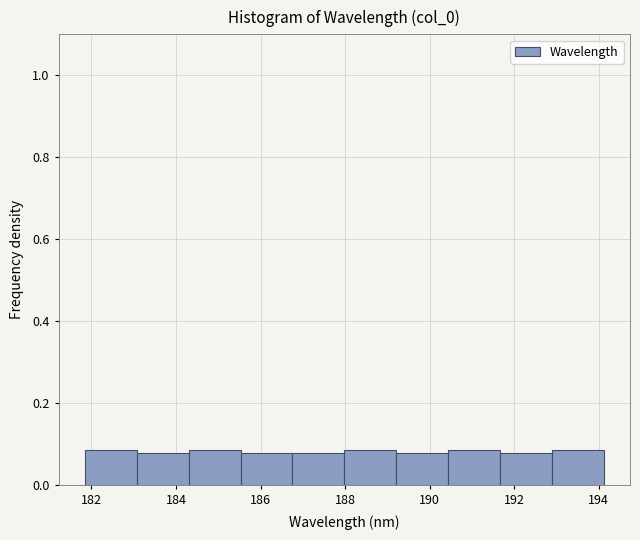

Reading left to right, transcribe this chart: for each bar, give the range it covers on the x-axis and its height. Neither the bar edges nor the heights are printed on the chart, so give them approximately, as read against the axes.

181.8 to 183.0: 0.08
183.0 to 184.2: 0.08
184.2 to 185.6: 0.08
185.6 to 186.8: 0.08
186.8 to 188.0: 0.08
188.0 to 189.2: 0.08
189.2 to 190.4: 0.08
190.4 to 191.6: 0.08
191.6 to 192.8: 0.08
192.8 to 194.2: 0.08